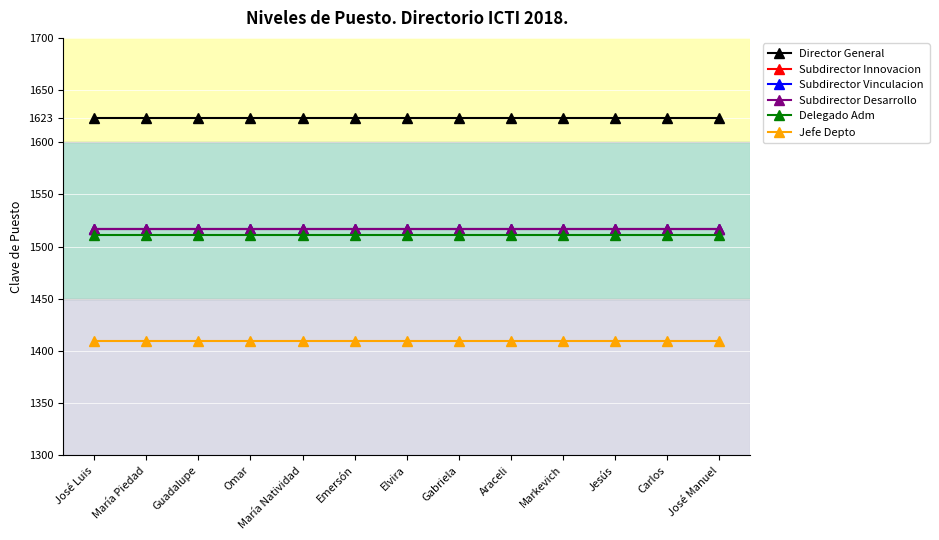

True or false: Subdirector Desarrollo and Jefe Depto cross at least once.

False